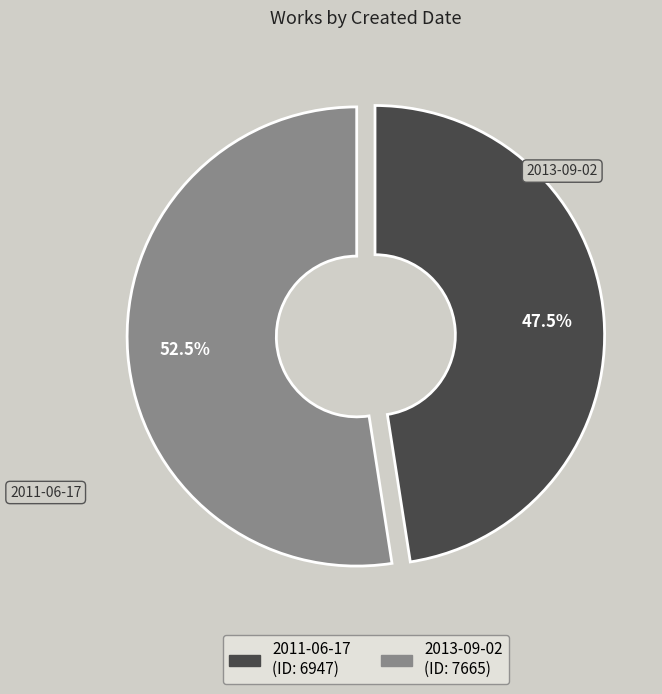

What is the majority slice?

2013-09-02